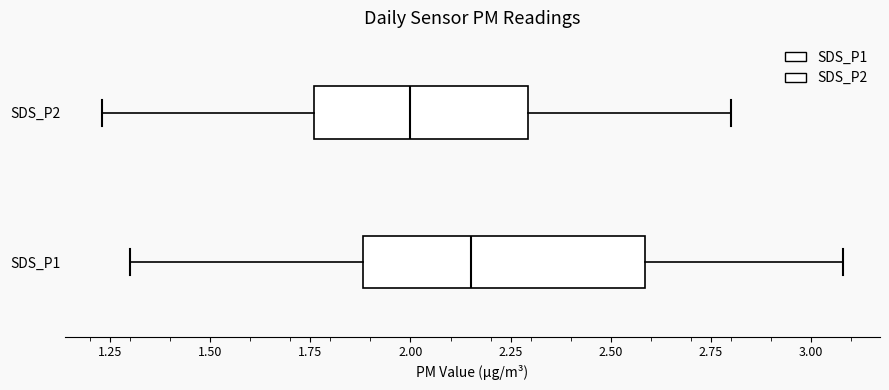

Reading bottom to top, transcribe this box plot: for each box, give where its median line is, the range the box spans, and where its two whiskers end, as read against the x-axis. The values are not printed on the chart, so give them approximately, as read against the axis.

SDS_P1: median 2.15, box 1.90 to 2.60, whiskers 1.30 to 3.10
SDS_P2: median 2.00, box 1.75 to 2.30, whiskers 1.25 to 2.80